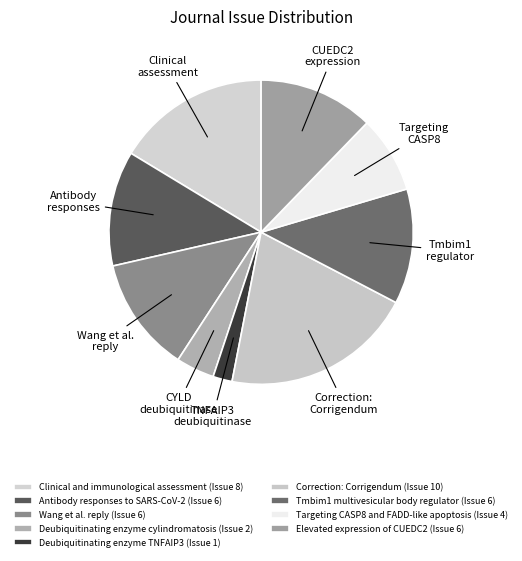

Is there a majority slice in this chart?

No